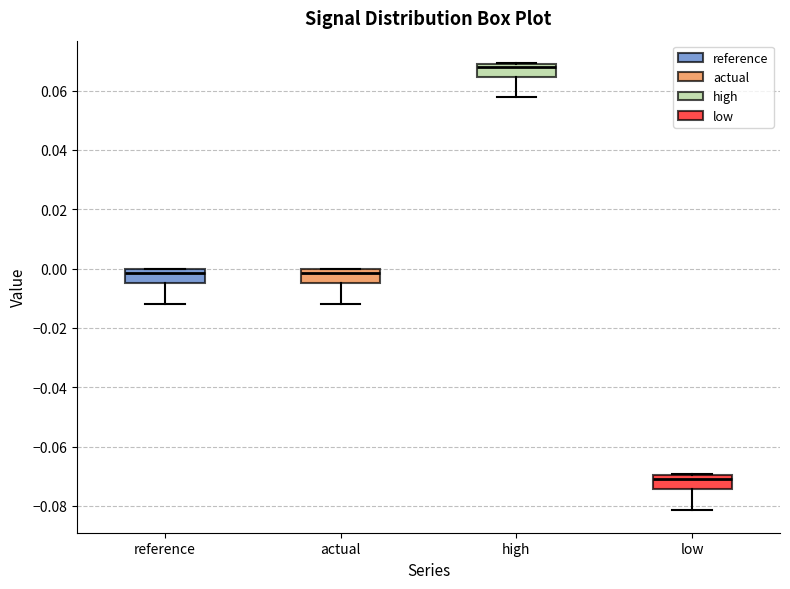

Which box's median line is the lowest?

low